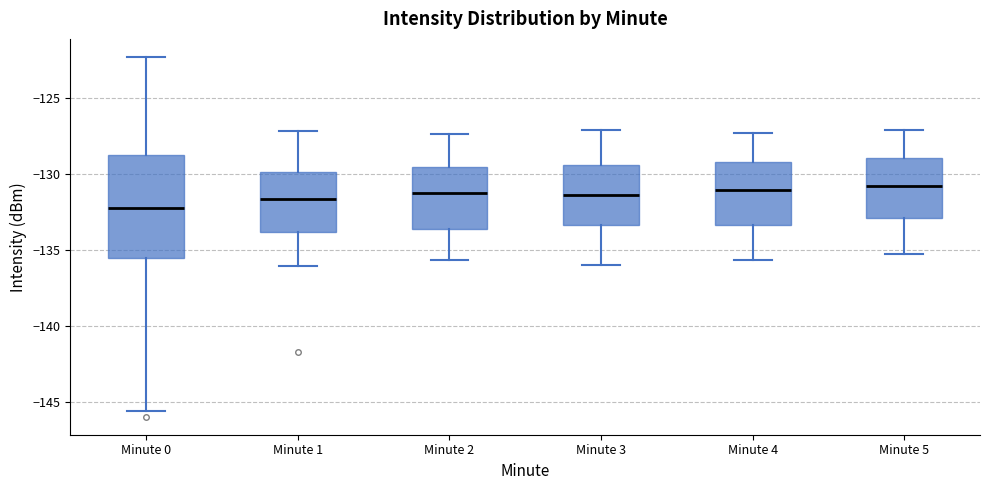

Which box is the tallest, from its lower edge to its upper edge?

Minute 0